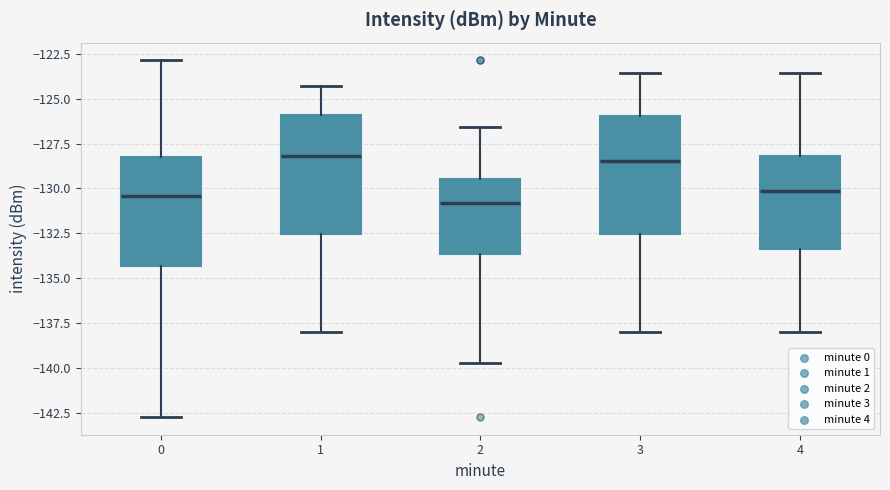

Reading left to right, transcribe this box plot: for each box, give where its median line is, the range the box spans, and where its two whiskers end, as read against the y-axis. The values are not printed on the chart, so give them approximately, as read against the axis.

0: median -130.5, box -134.5 to -128.5, whiskers -142.5 to -123.0
1: median -128.0, box -132.5 to -126.0, whiskers -138.0 to -124.5
2: median -131.0, box -133.5 to -129.5, whiskers -139.5 to -126.5
3: median -128.5, box -132.5 to -126.0, whiskers -138.0 to -123.5
4: median -130.0, box -133.5 to -128.0, whiskers -138.0 to -123.5